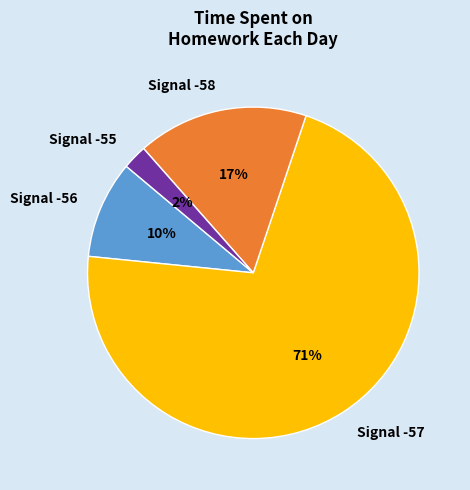

The Signal -55 slice represents 2% of the pie. True or false?

True